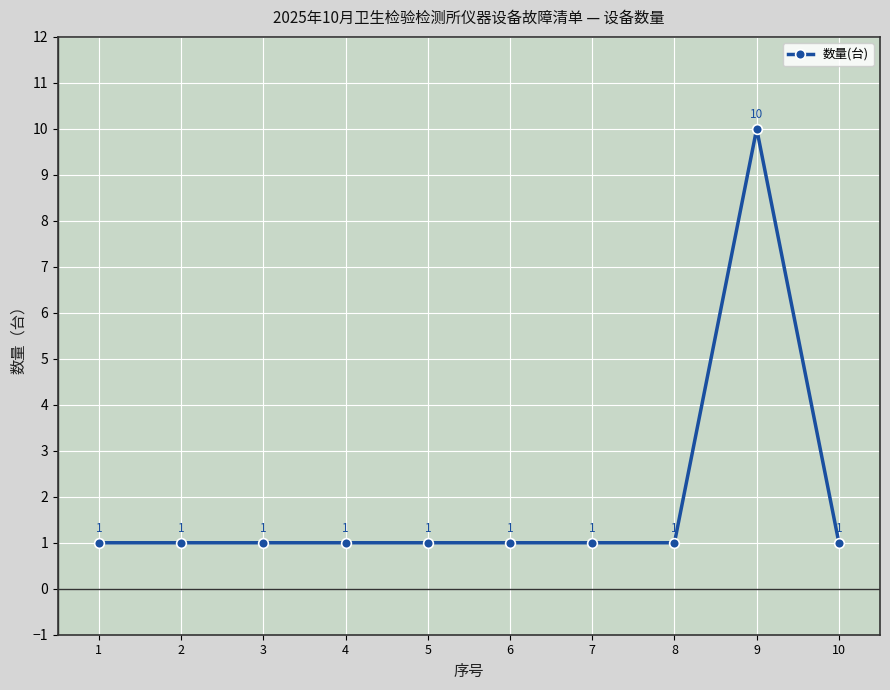

At which category does the chart reach its peak across all series?

9